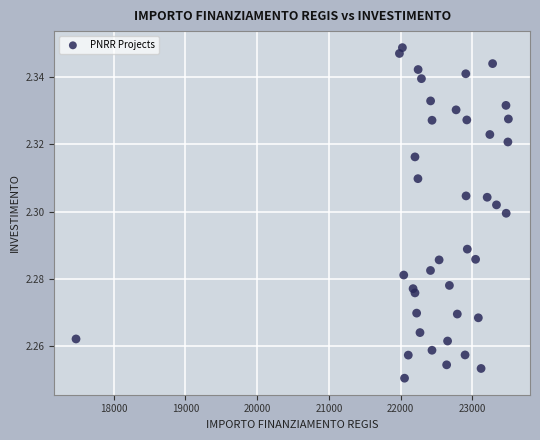

What is the range of X values (max minus min)?

6027.8